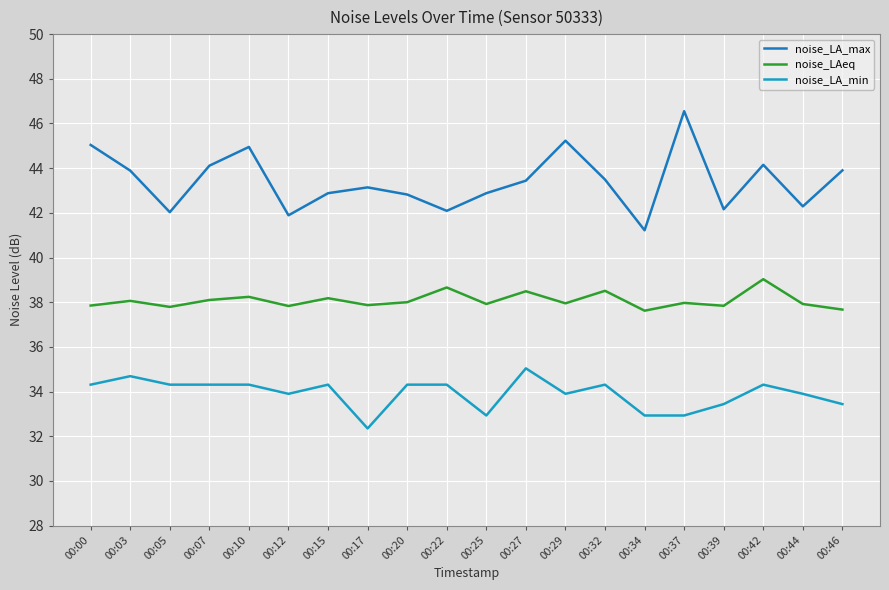

Rank the categories by noise_LAeq value from lowest to highest.

00:34, 00:46, 00:05, 00:12, 00:39, 00:00, 00:17, 00:25, 00:44, 00:29, 00:37, 00:20, 00:03, 00:07, 00:15, 00:10, 00:27, 00:32, 00:22, 00:42